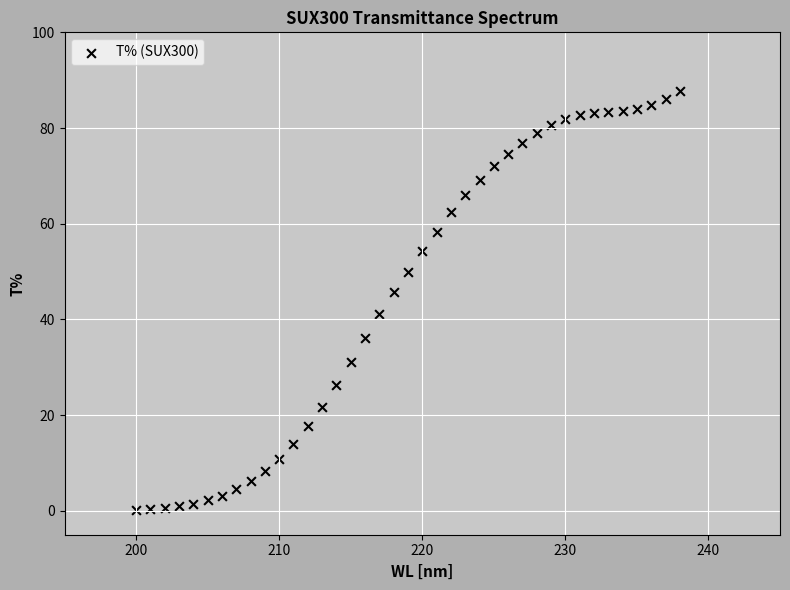

What is the range of X values (max minus min)?

38.0